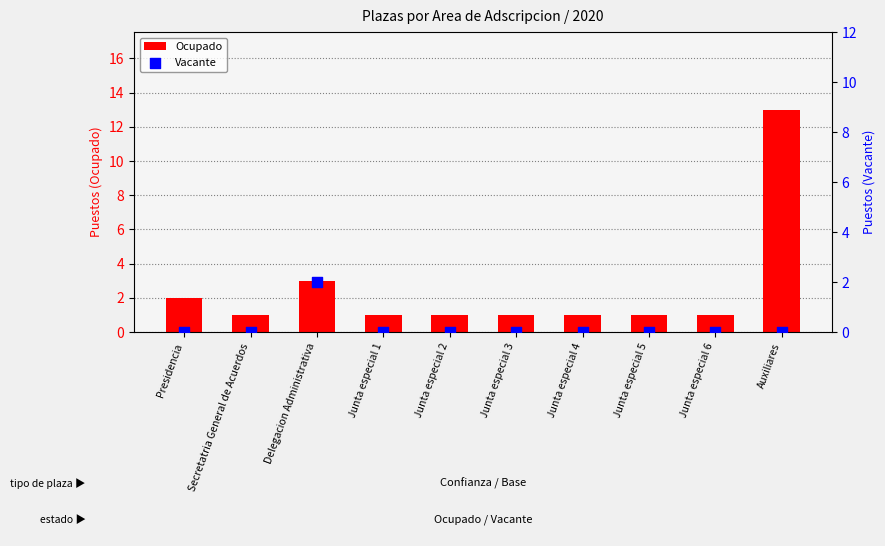

Which series reaches the maximum Y coordinate?

Ocupado